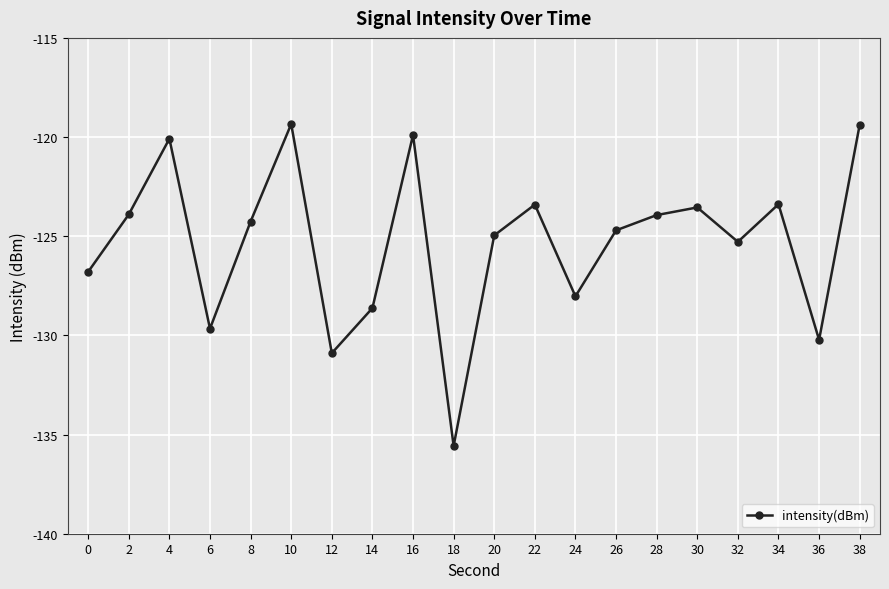

What is the smallest value displayed?

-135.6